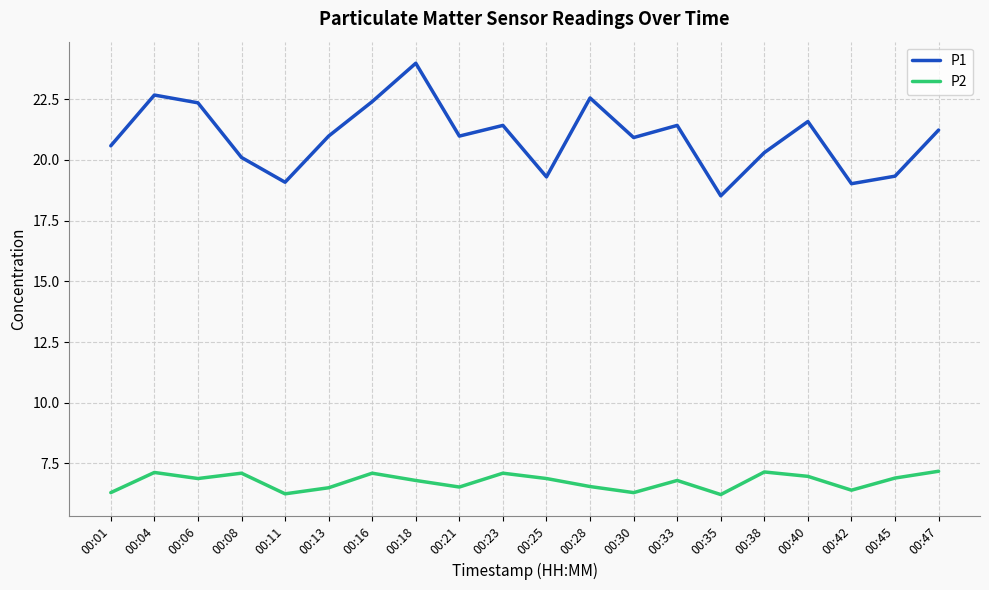

Which series has the largest total across all categories?

P1